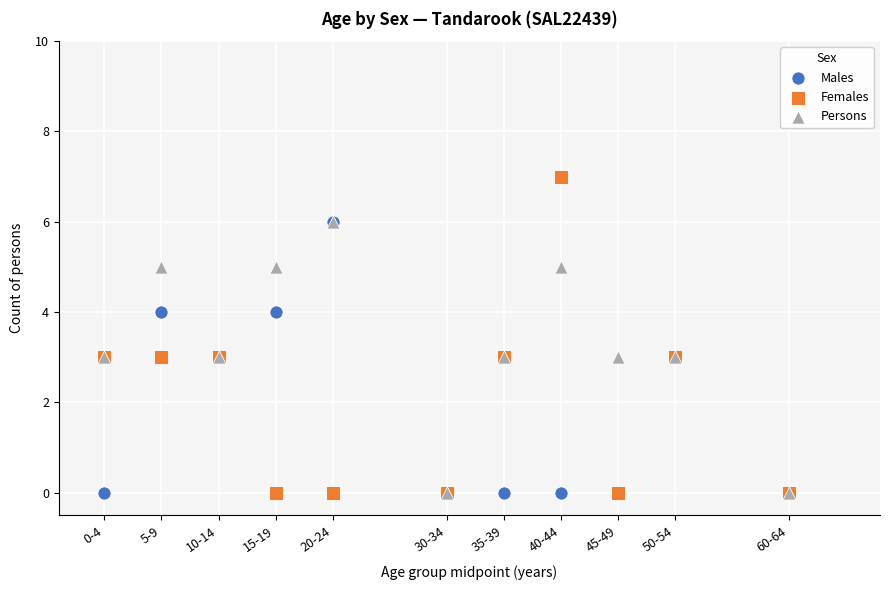

What are all the series names shown in the legend?

Males, Females, Persons